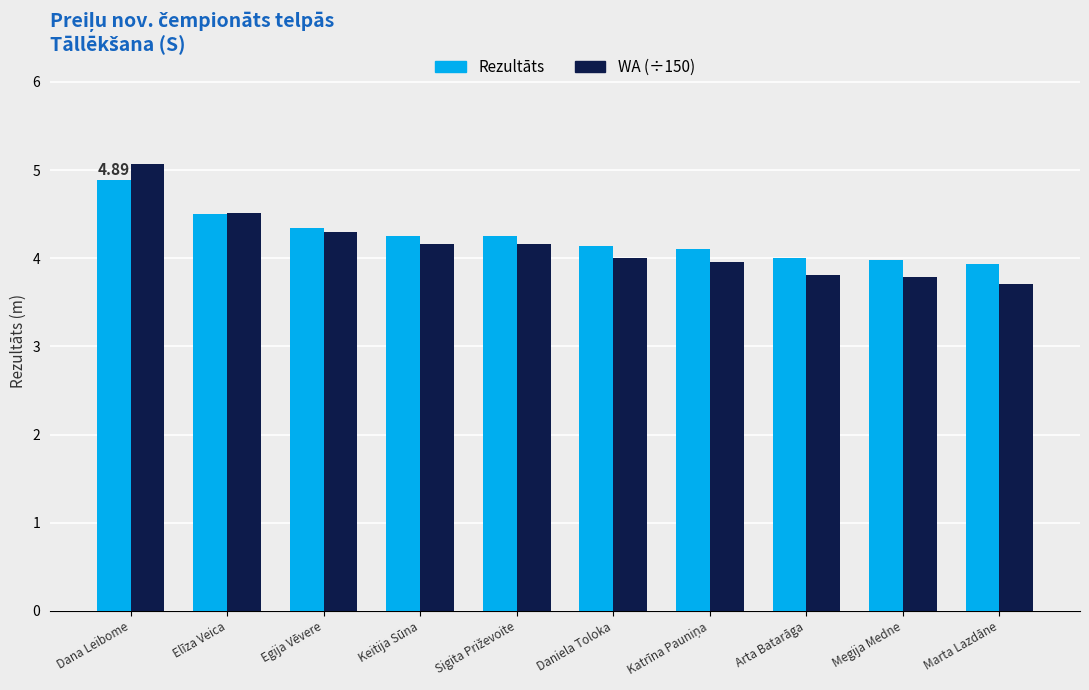

At which category is the sum across all series the highest?

Dana Leibome